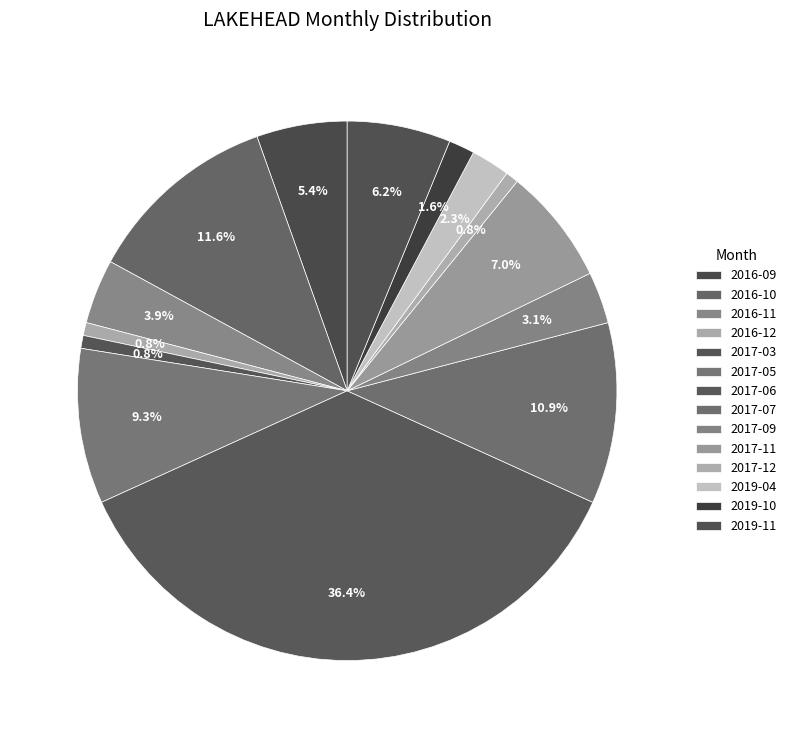

Which has a higher value, 2017-12 or 2017-09?

2017-09